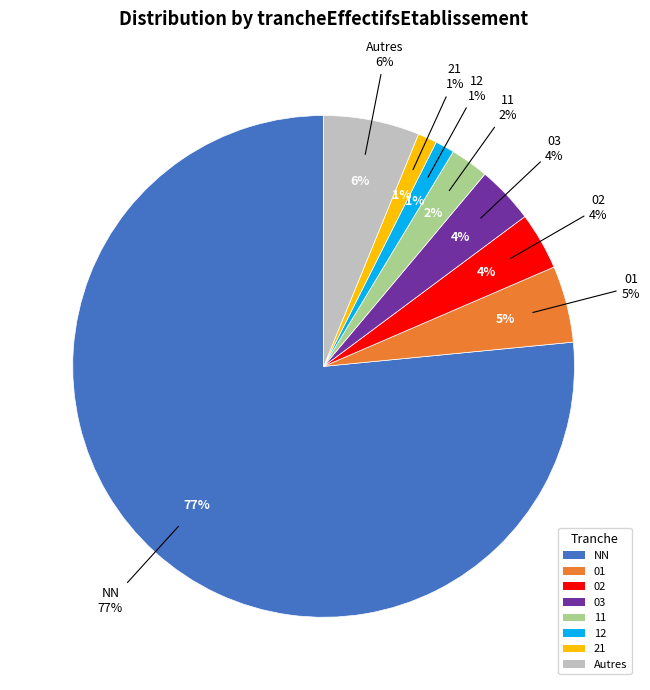

Is 22 the majority of the pie?

No